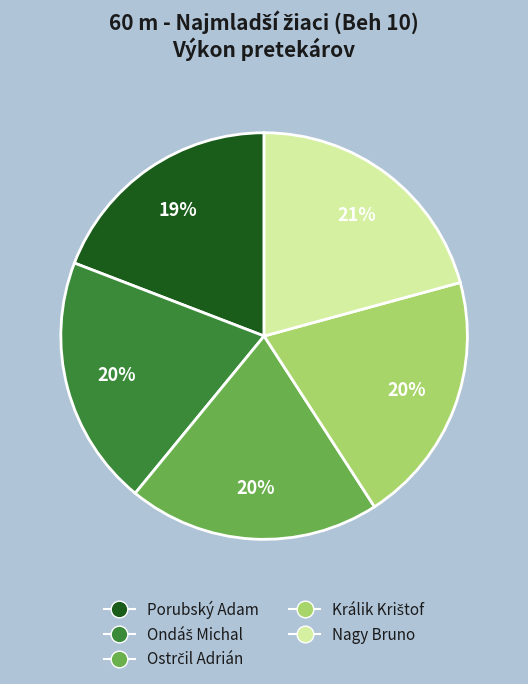

True or false: Porubský Adam accounts for 19% of the total.

True